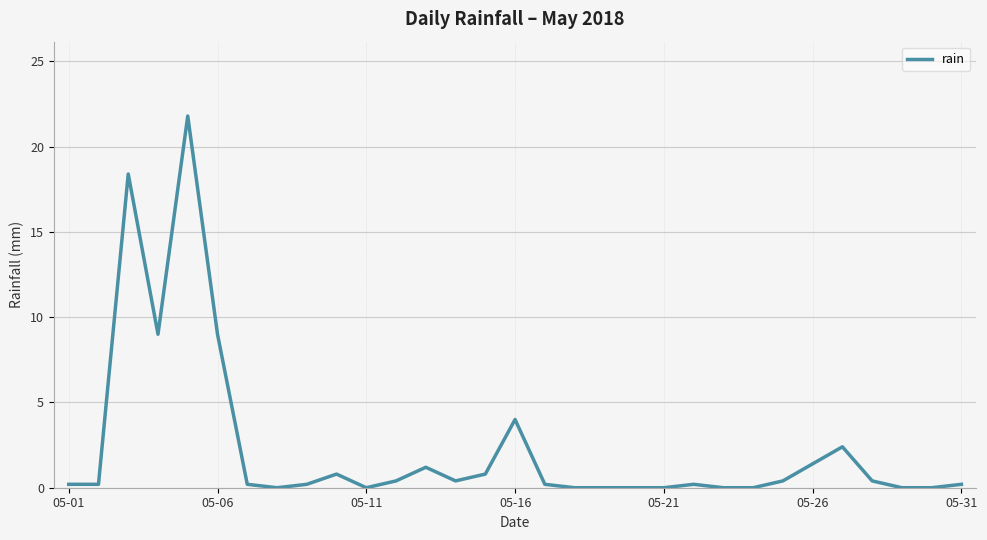

Reading left to right, list all the values displayed in this chart.

0.2	0.2	18.4	9.0	21.8	9.0	0.2	0.0	0.2	0.8	0.0	0.4	1.2	0.4	0.8	4.0	0.2	0.0	0.0	0.0	0.0	0.2	0.0	0.0	0.4	1.4	2.4	0.4	0.0	0.0	0.2